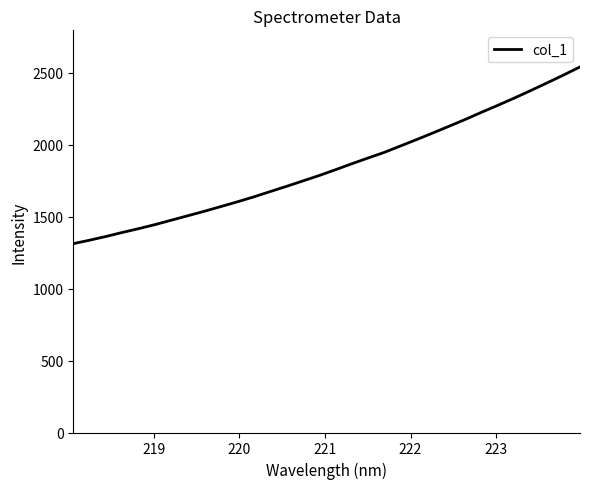

What is the smallest value displayed?

1312.4